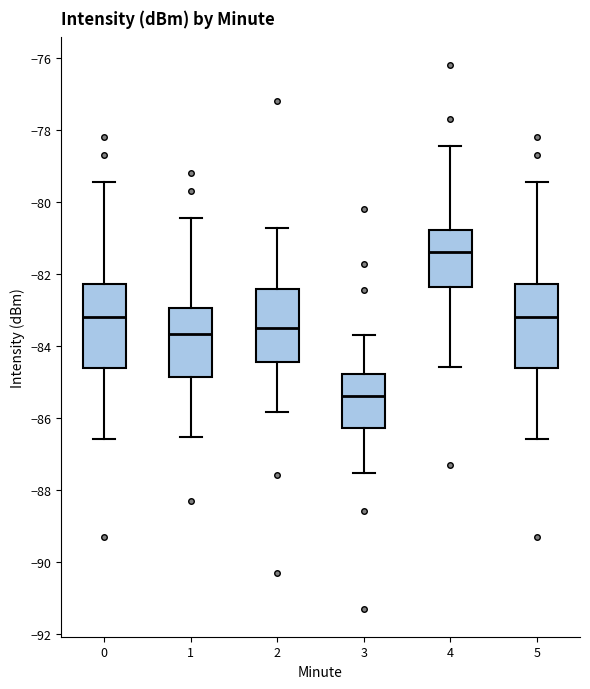

Reading left to right, transcribe this box plot: for each box, give where its median line is, the range the box spans, and where its two whiskers end, as read against the y-axis. The values are not printed on the chart, so give them approximately, as read against the axis.

0: median -83.2, box -84.6 to -82.2, whiskers -86.6 to -79.4
1: median -83.6, box -84.8 to -83.0, whiskers -86.6 to -80.4
2: median -83.4, box -84.4 to -82.4, whiskers -85.8 to -80.8
3: median -85.4, box -86.2 to -84.8, whiskers -87.6 to -83.6
4: median -81.4, box -82.4 to -80.8, whiskers -84.6 to -78.4
5: median -83.2, box -84.6 to -82.2, whiskers -86.6 to -79.4